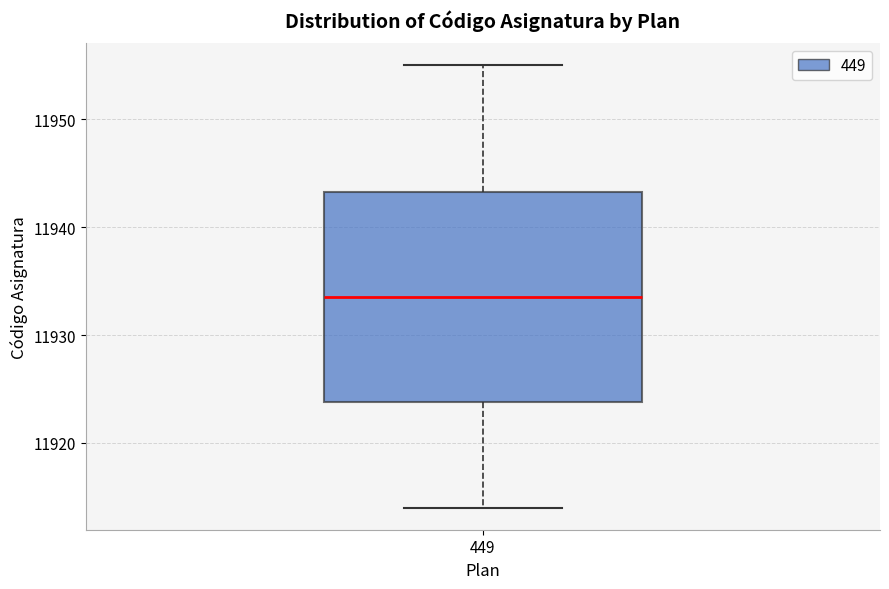

Transcribe this box plot: give where the median line is, the range the box spans, and where the two whiskers end, as read against the y-axis. The values are not printed on the chart, so give them approximately, as read against the axis.

median 11934, box 11924 to 11943, whiskers 11914 to 11955